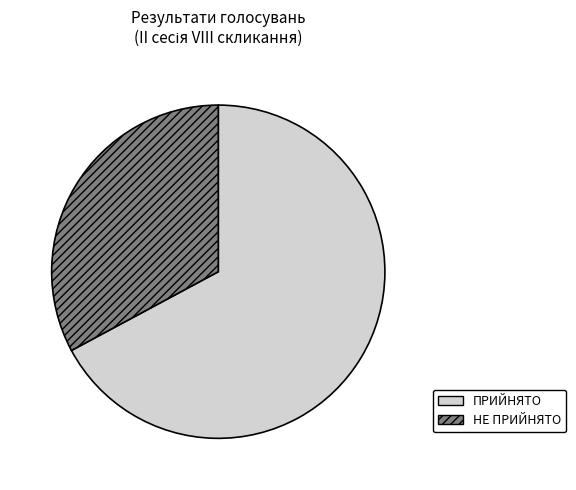

Is the sum of ПРИЙНЯТО and НЕ ПРИЙНЯТО greater than half?

Yes